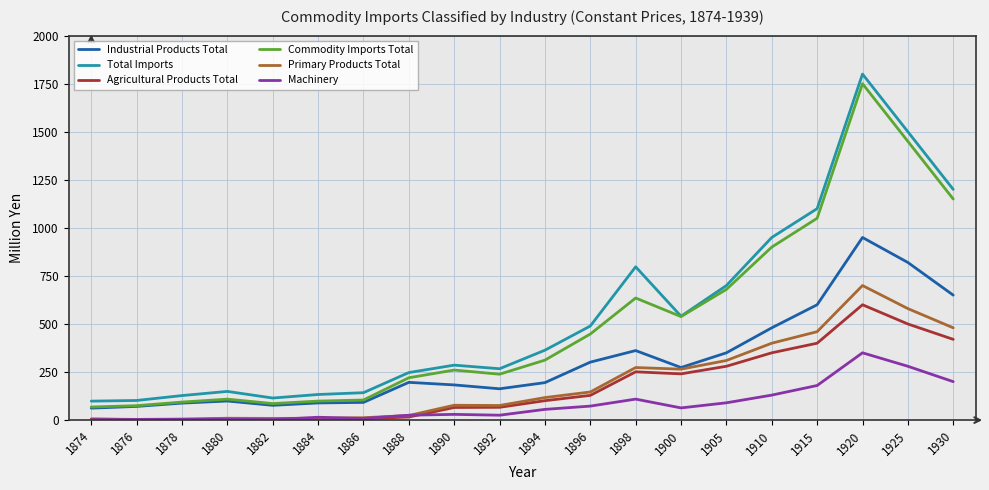

What is the spread (max minus min) of values at 1900?

477.0